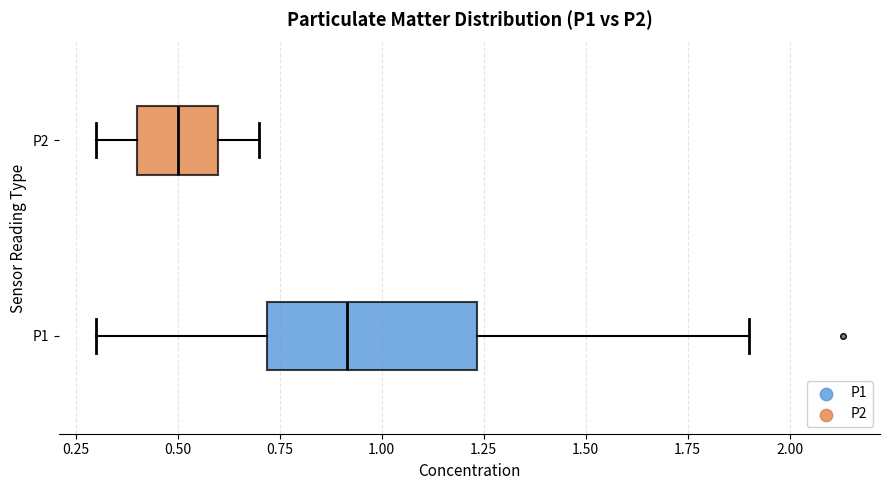

Which box's median line is the furthest to the left?

P2